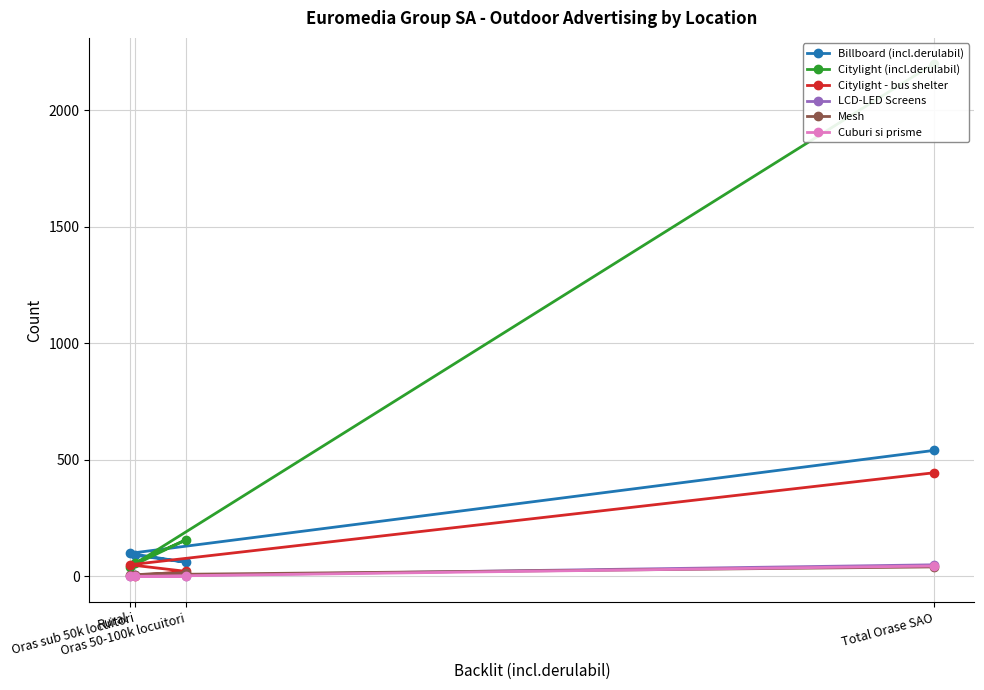

Reading right to left, extract all data points from this chart.

Billboard (incl.derulabil): Oras sub 50k locuitori=91	Oras 50-100k locuitori=61	Rural=99	Total Orase SAO=541
Citylight (incl.derulabil): Oras sub 50k locuitori=59	Oras 50-100k locuitori=157	Rural=40	Total Orase SAO=2201
Citylight - bus shelter: Oras sub 50k locuitori=3	Oras 50-100k locuitori=22	Rural=50	Total Orase SAO=445
LCD-LED Screens: Oras sub 50k locuitori=6	Oras 50-100k locuitori=3	Rural=1	Total Orase SAO=50
Mesh: Oras sub 50k locuitori=8	Oras 50-100k locuitori=15	Rural=7	Total Orase SAO=41
Cuburi si prisme: Oras sub 50k locuitori=0	Oras 50-100k locuitori=0	Rural=0	Total Orase SAO=45